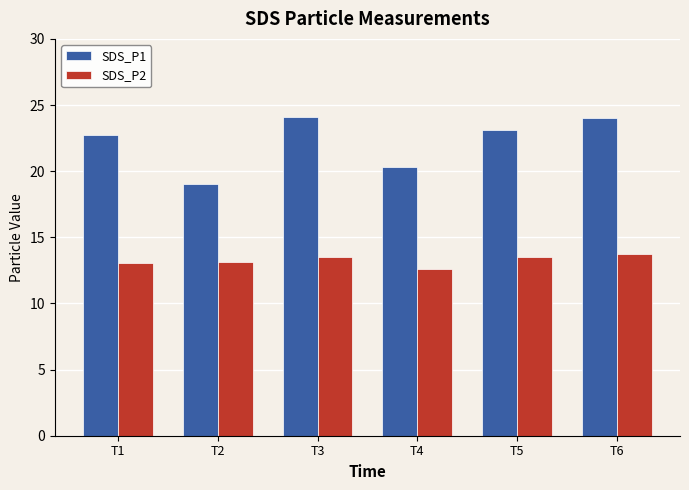

Rank the series at T2 from highest to lowest value.

SDS_P1, SDS_P2